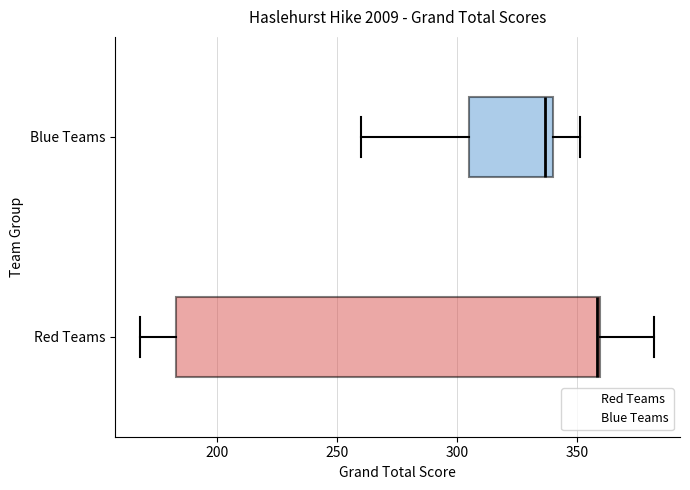

Which box is the widest, from its left edge to its right edge?

Red Teams